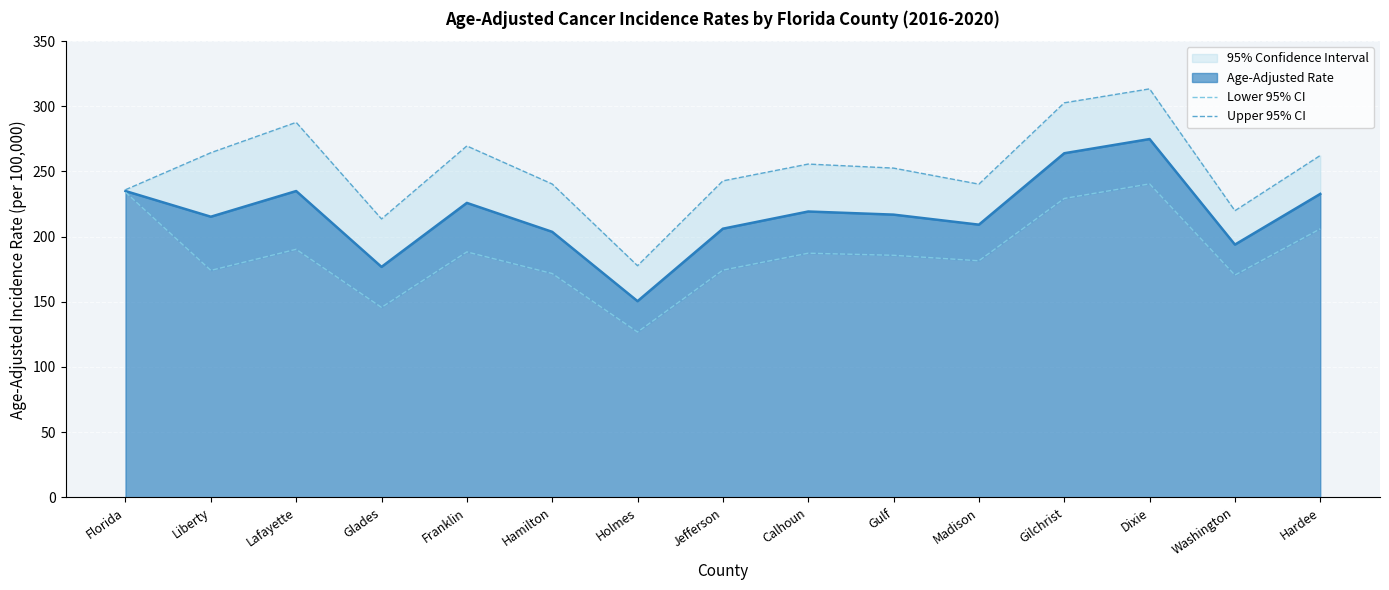

Which series has the widest spread of values?

Upper 95% CI